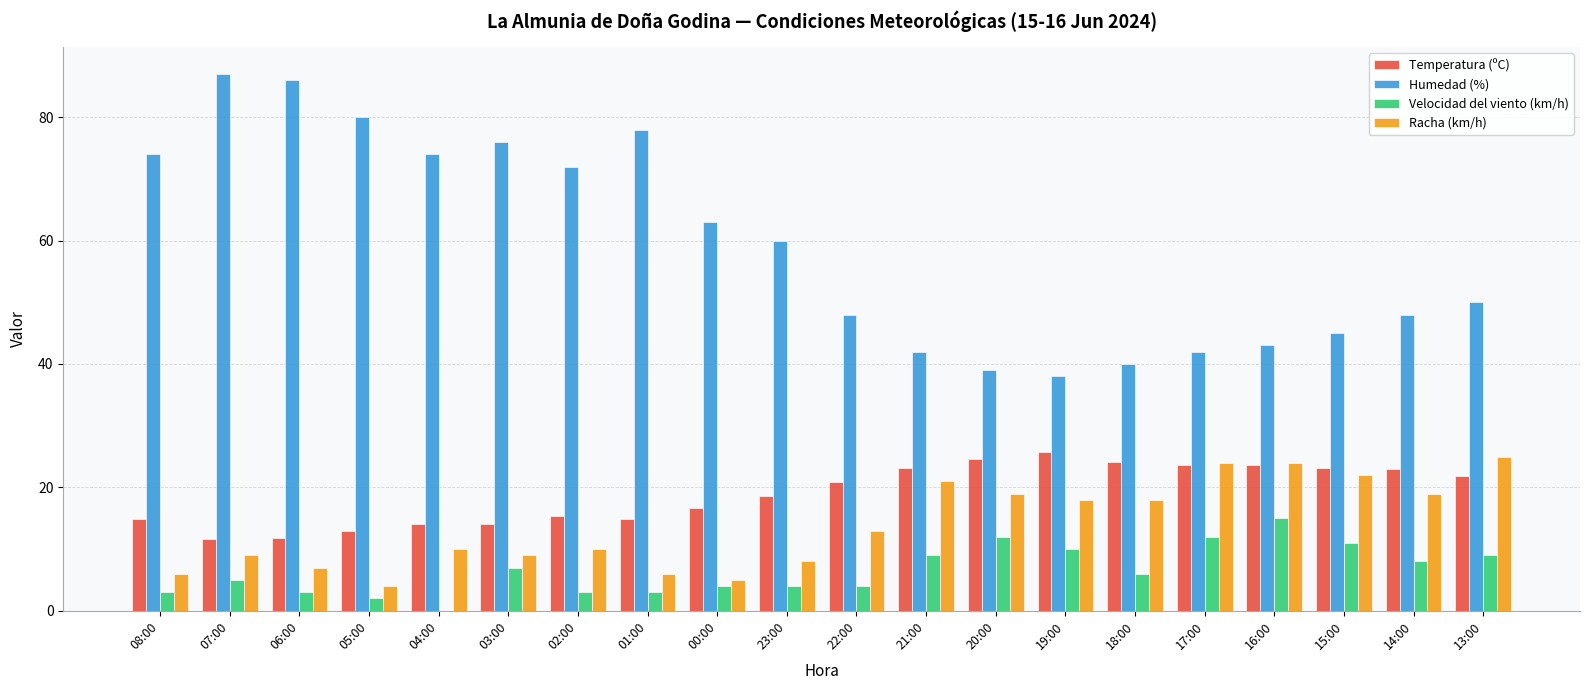

Between 05:00 and 00:00, which series saw the biggest shift?

Humedad (%)